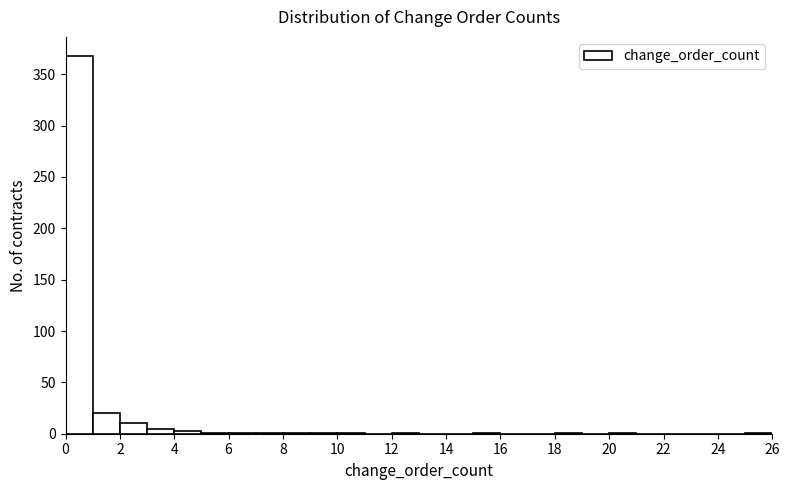

Over which range of the x-axis is the bar tallest?

0 to 1